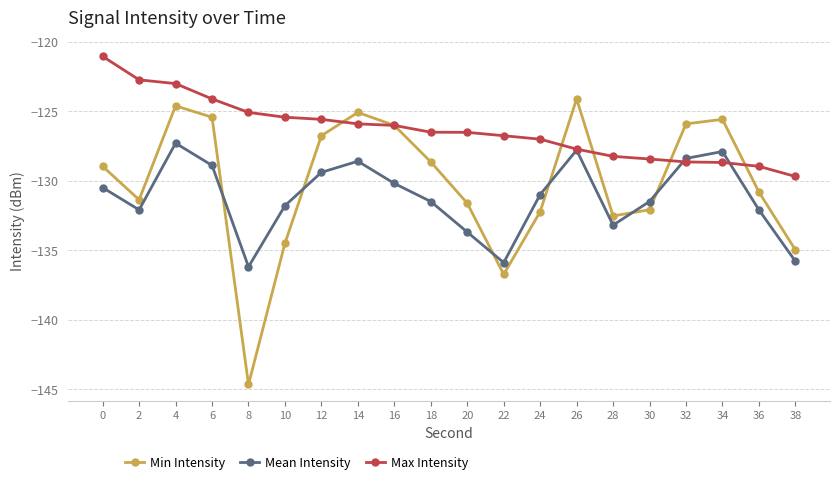

List the series in order of their overall mean, lowest first.

Mean Intensity, Min Intensity, Max Intensity